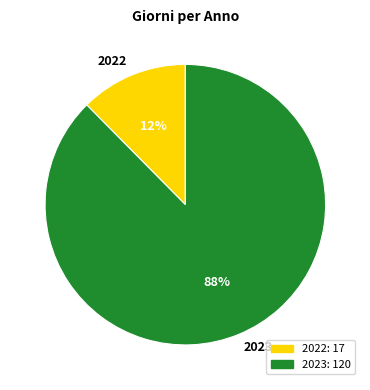

To the nearest percent, what percentage of the pie is 2023?

88%